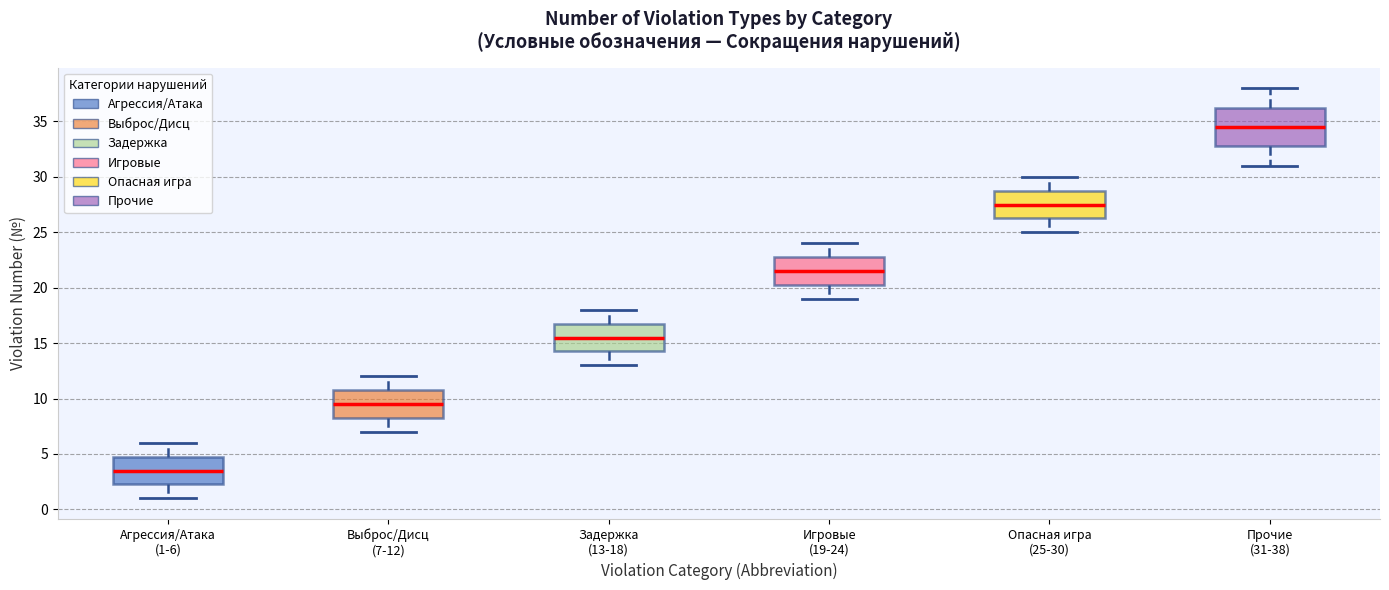

Comparing the boxes themselves (not the whiskers), which one is the tallest?

Прочие (31-38)